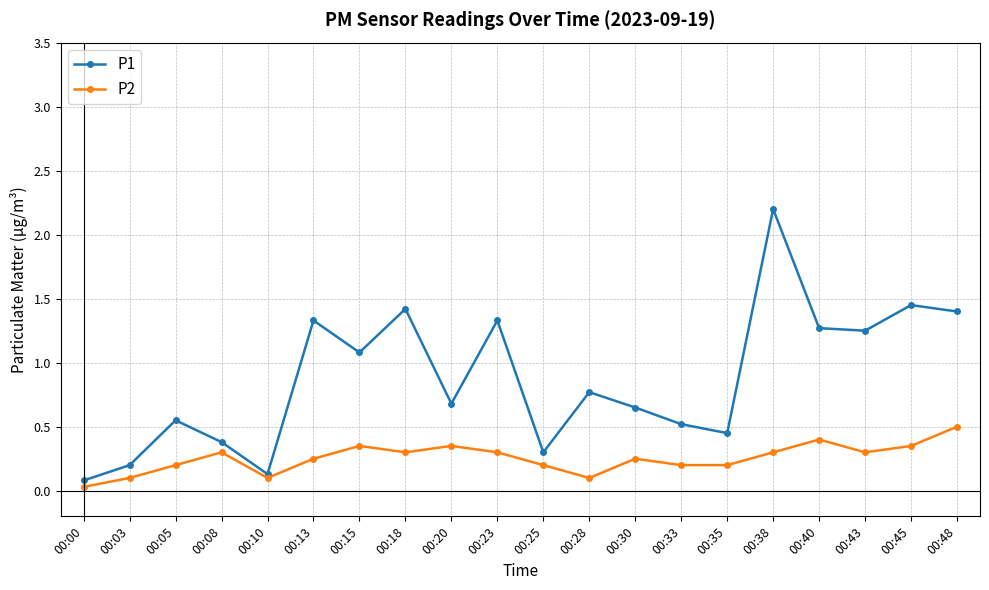

Where is the first local minimum for P1?

00:10